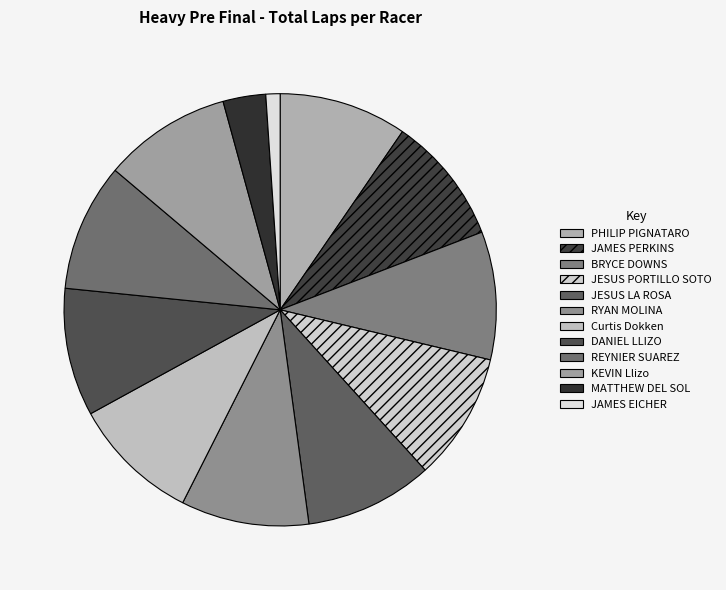

What percentage is the KEVIN Llizo slice, to the nearest percent?

10%